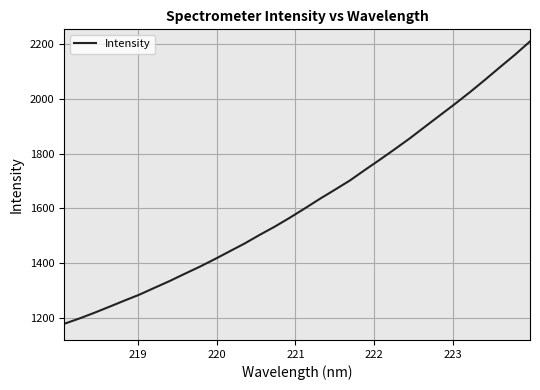

True or false: the data has more than 2 interior local peaks.

False